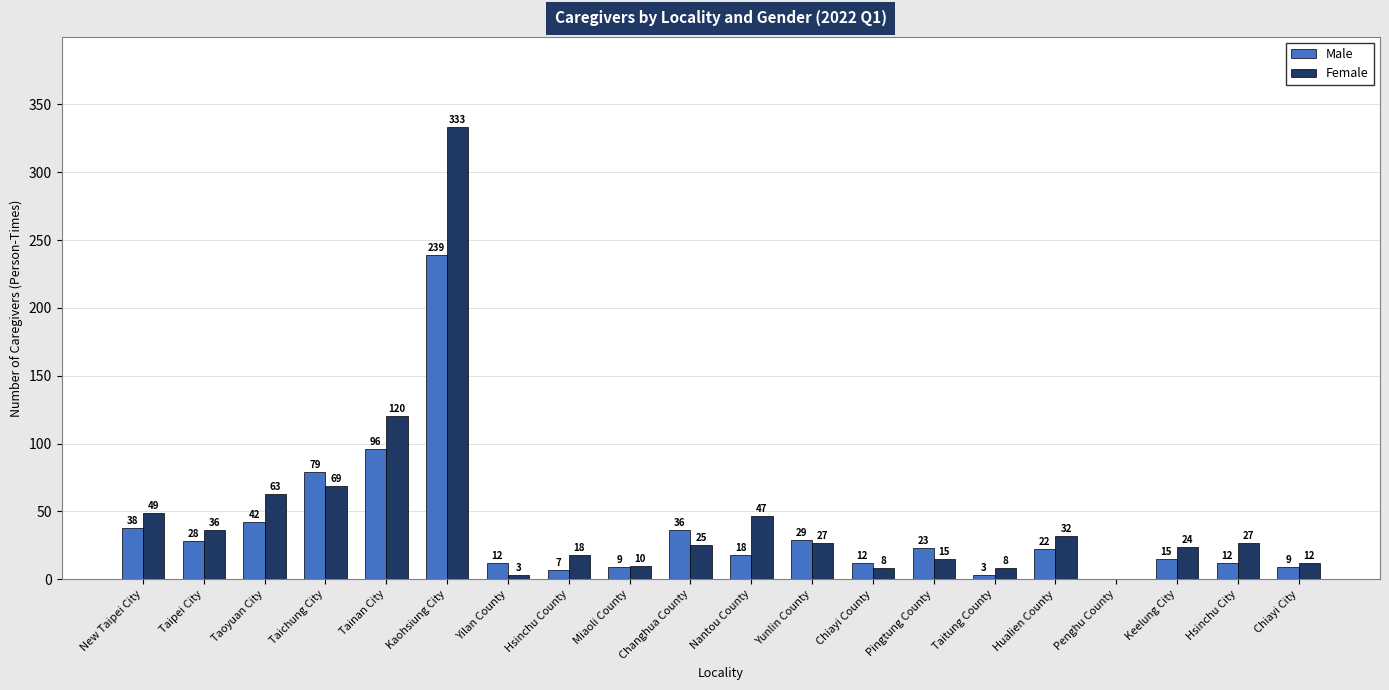

How many groups of bars are there?

20